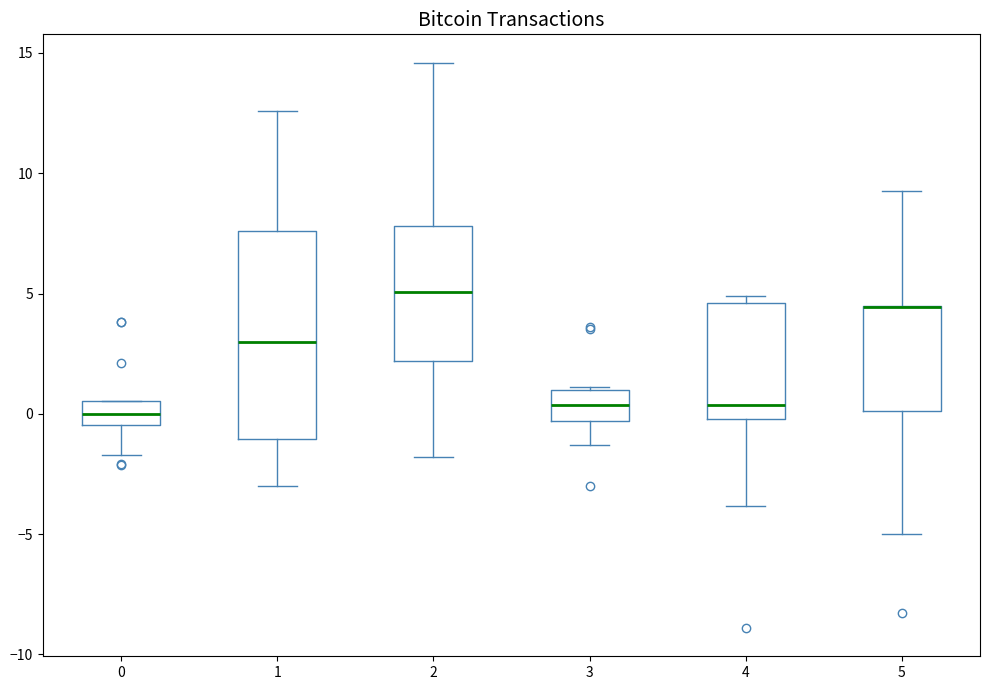

Where is the upper edge of the box at x = 2 on the y-axis? The values are not printed on the chart, so give them approximately, as read against the axis.

8.0